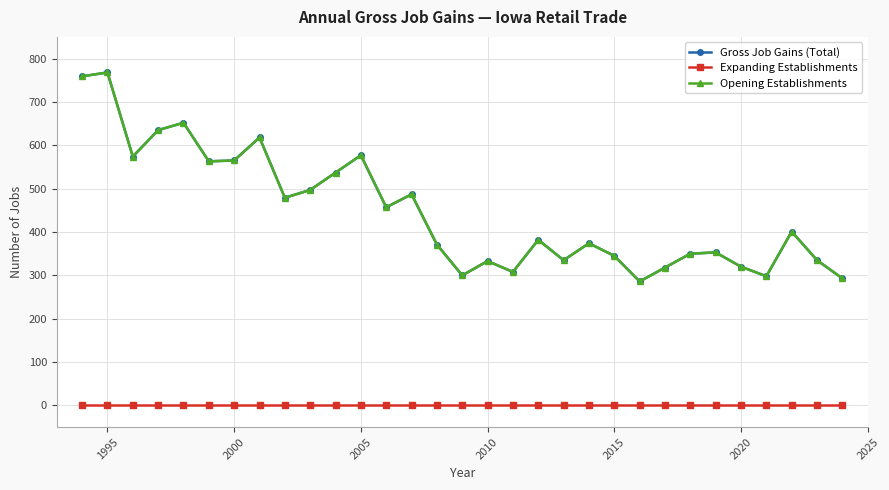

True or false: Gross Job Gains (Total) and Opening Establishments intersect in this chart.

False